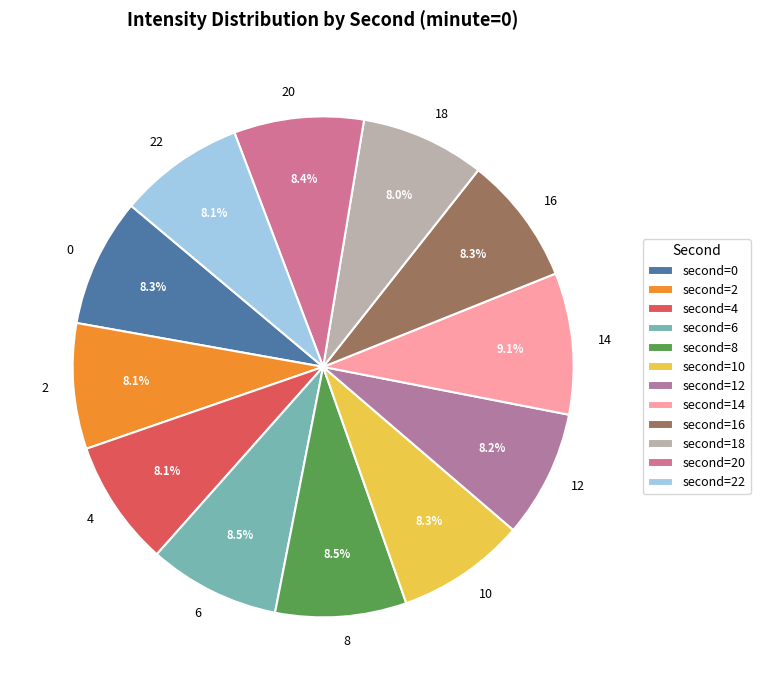

What percentage is the 22 slice, to the nearest percent?

8%